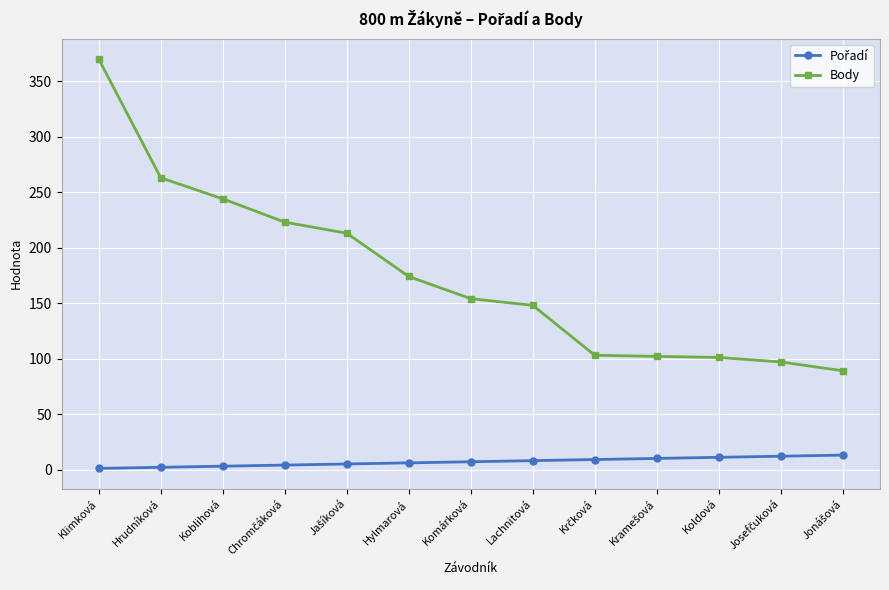

What is the average value of the Body series?

175